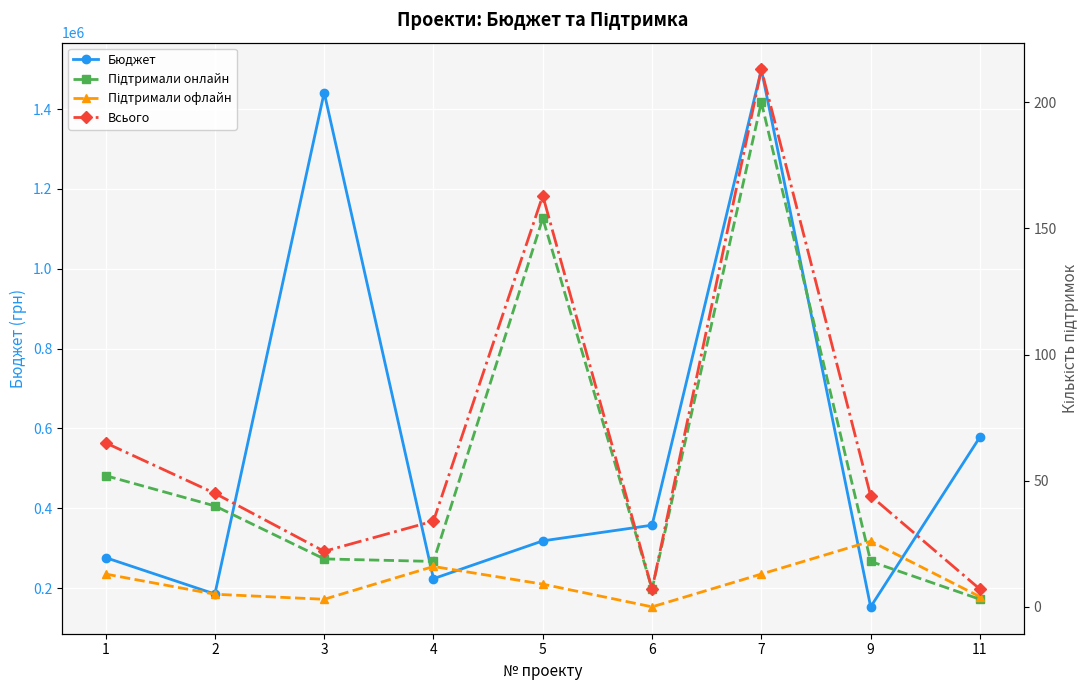

Where is the first local maximum for Підтримали офлайн?

4